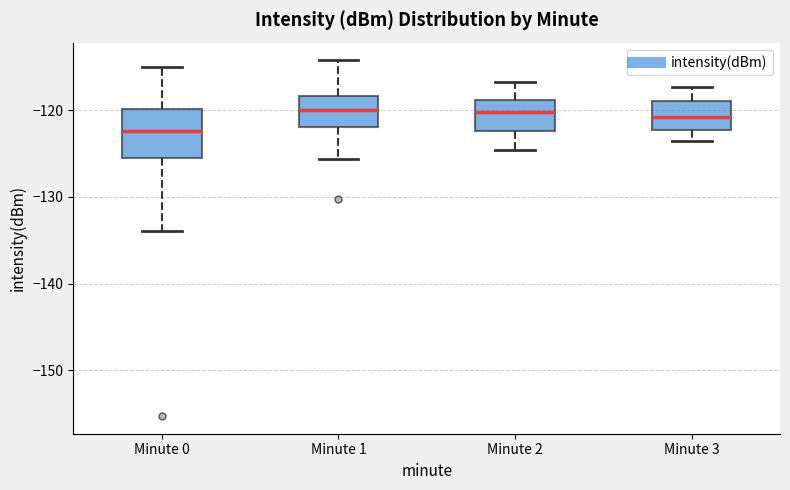

Reading left to right, transcribe this box plot: for each box, give where its median line is, the range the box spans, and where its two whiskers end, as read against the y-axis. The values are not printed on the chart, so give them approximately, as read against the axis.

Minute 0: median -122, box -126 to -120, whiskers -134 to -115
Minute 1: median -120, box -122 to -118, whiskers -126 to -114
Minute 2: median -120, box -122 to -119, whiskers -125 to -117
Minute 3: median -121, box -122 to -119, whiskers -124 to -117